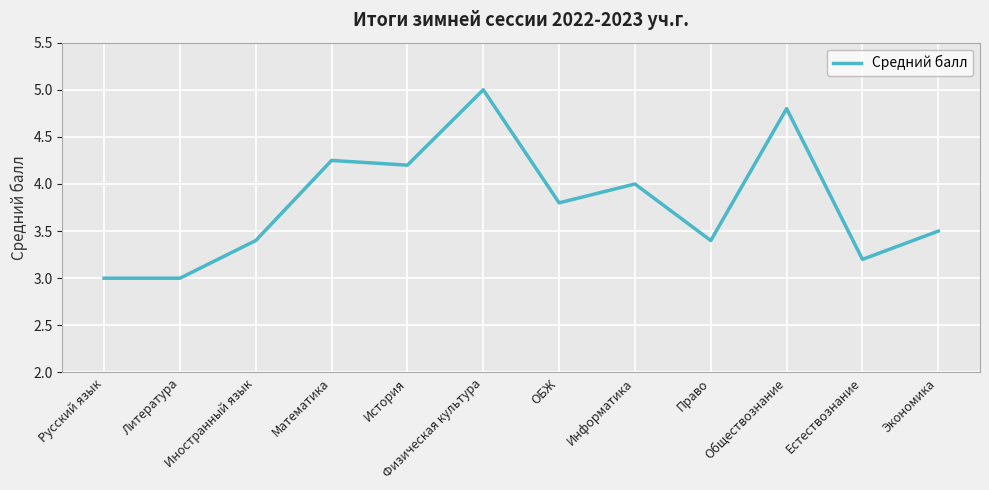

What is the ratio of the value at Информатика to the value at Право?

1.2